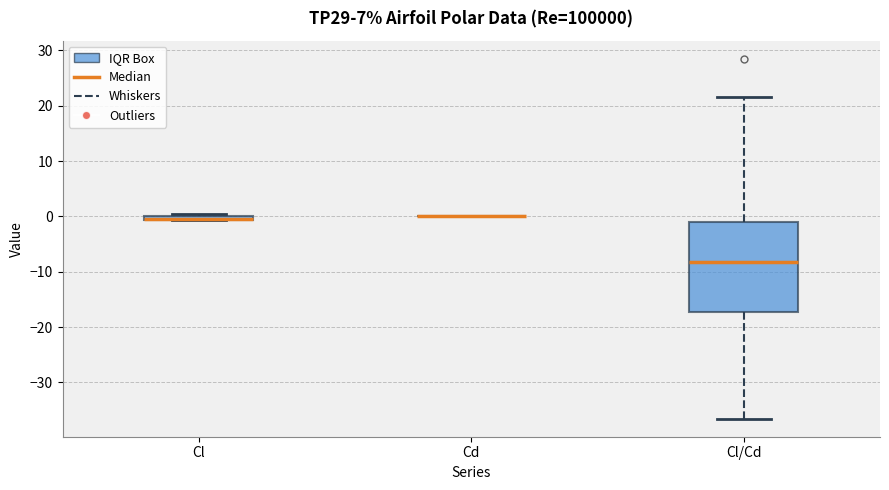

Which box is the tallest, from its lower edge to its upper edge?

Cl/Cd